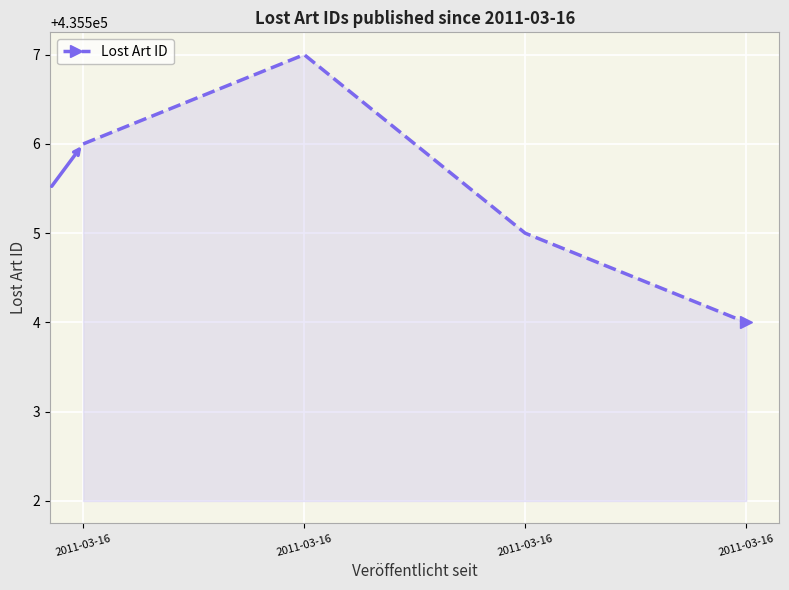

Does the chart have visible grid lines?

Yes